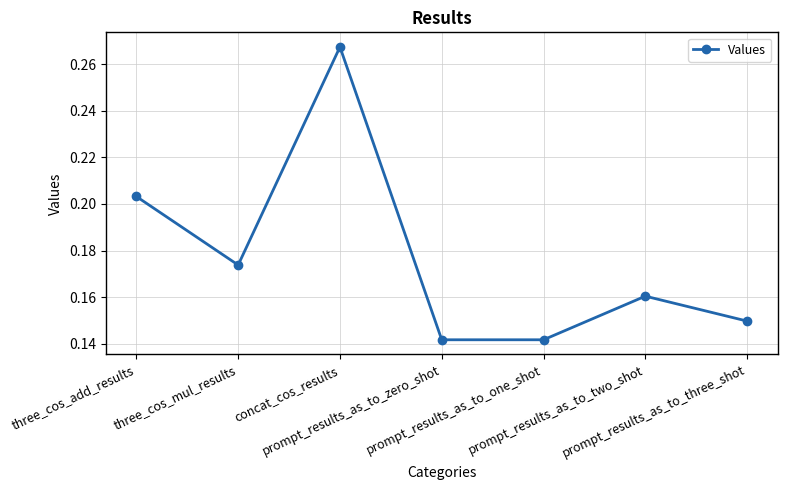

What is the sum of all values?

1.2